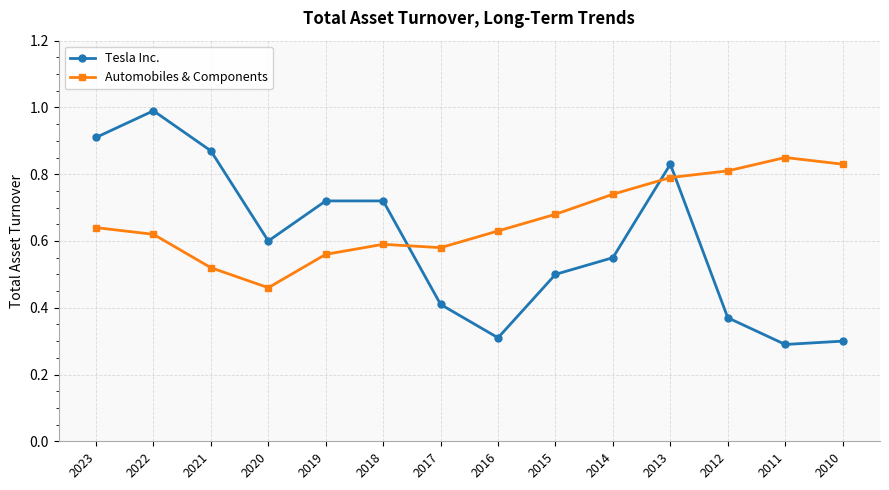

How many times do Tesla Inc. and Automobiles & Components cross each other?

3